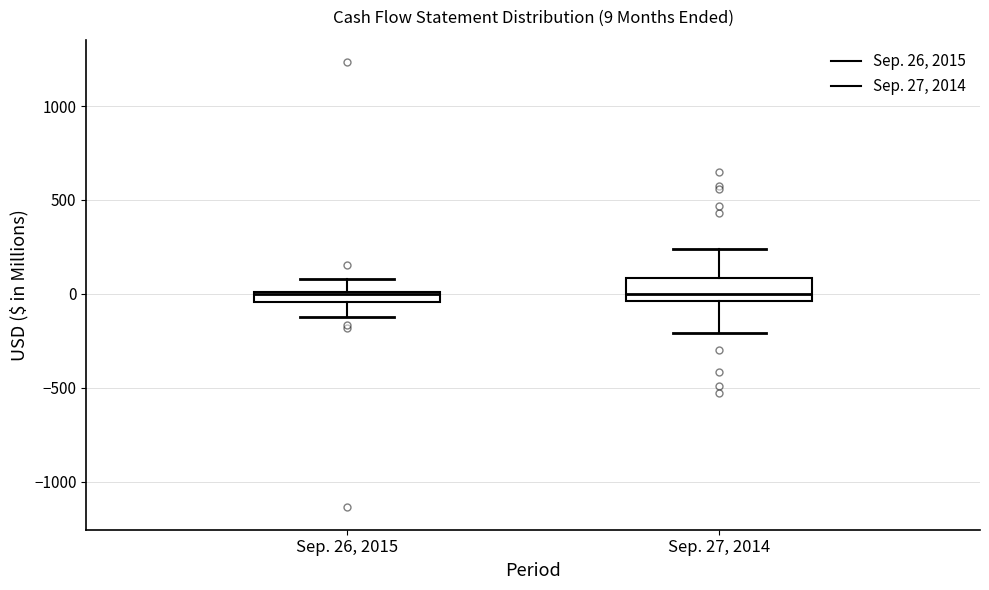

Which box is the tallest, from its lower edge to its upper edge?

Sep. 27, 2014